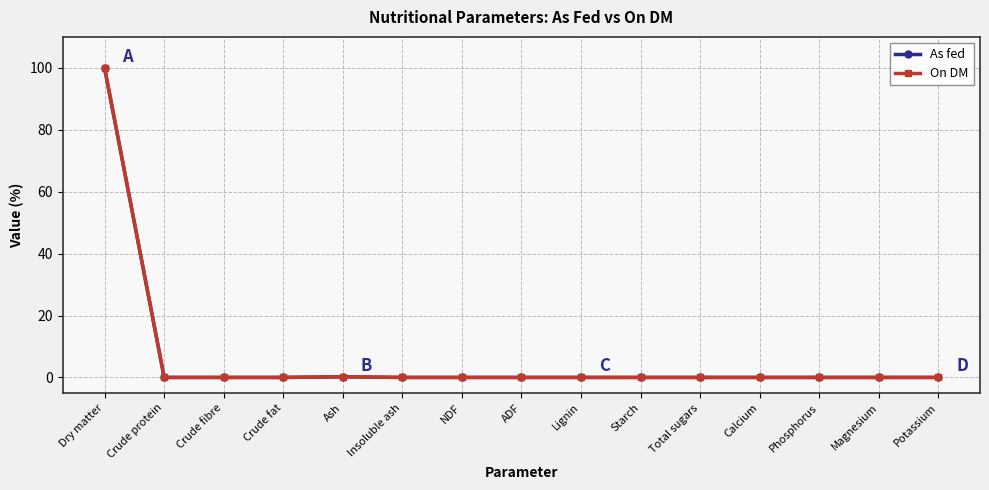

The As fed series shows -67.0 at Calcium. True or false?

False